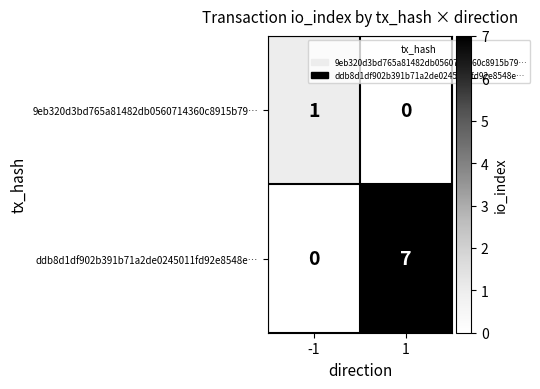

What is the sum of the ddb8d1df902b391b71a2de0245011fd92e8548e… values at -1 and 1?

7